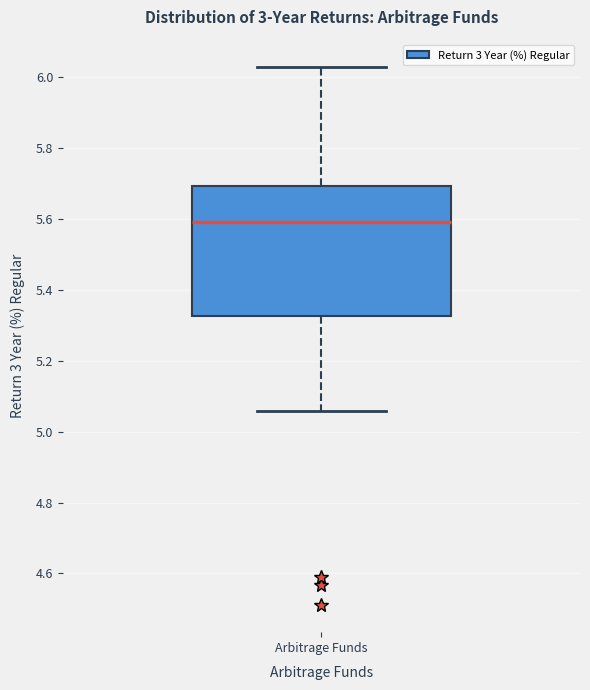

Where is the lower edge of the box for Arbitrage Funds on the y-axis? The values are not printed on the chart, so give them approximately, as read against the axis.

5.32